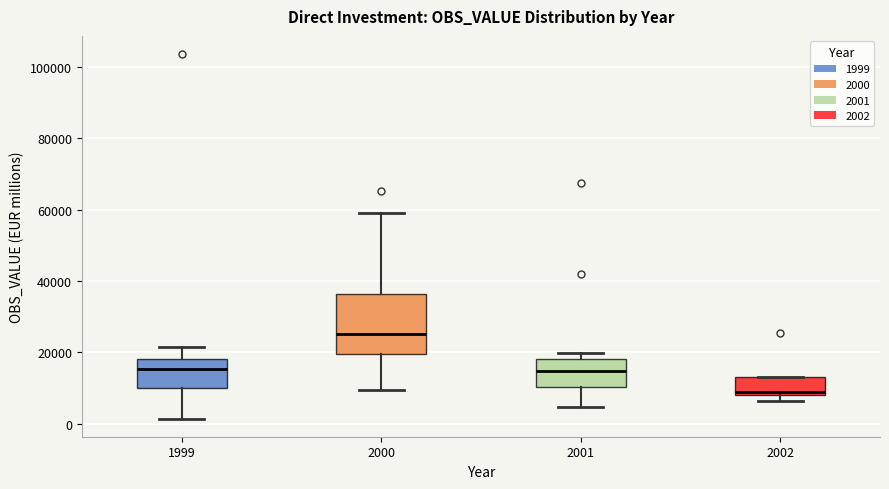

Reading left to right, read every box against the y-axis: the position of its median line, the range the box covers, and the ends of its whiskers. The values are not printed on the chart, so give them approximately, as read against the axis.

1999: median 16000, box 10000 to 18000, whiskers 2000 to 22000
2000: median 26000, box 20000 to 36000, whiskers 10000 to 60000
2001: median 14000, box 10000 to 18000, whiskers 4000 to 20000
2002: median 8000 (just above the box's lower edge), box 8000 to 14000, whiskers 6000 to 14000